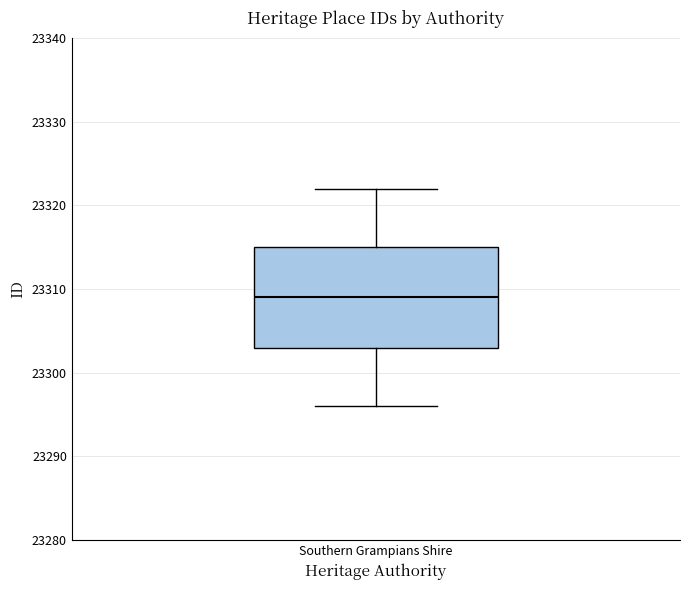

Read this box plot against the y-axis: the position of the median line, the range covered by the box, and the ends of both whiskers. The values are not printed on the chart, so give them approximately, as read against the axis.

median 23309, box 23303 to 23315, whiskers 23296 to 23322